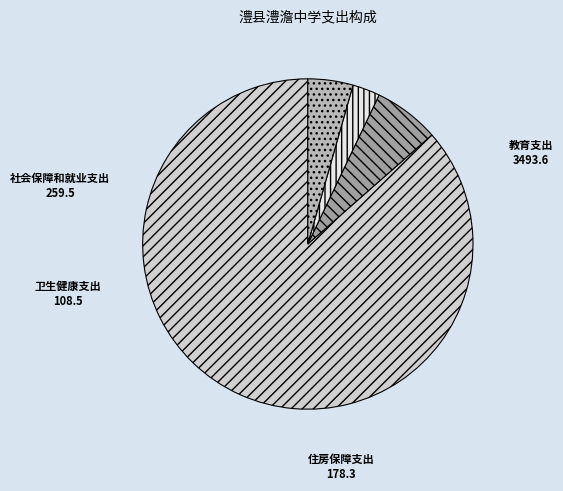

How many slices are in this pie chart?

4